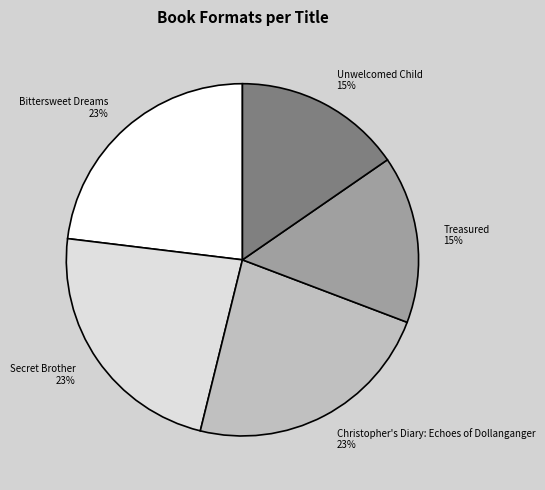

To the nearest percent, what is the average slice percentage?

20%